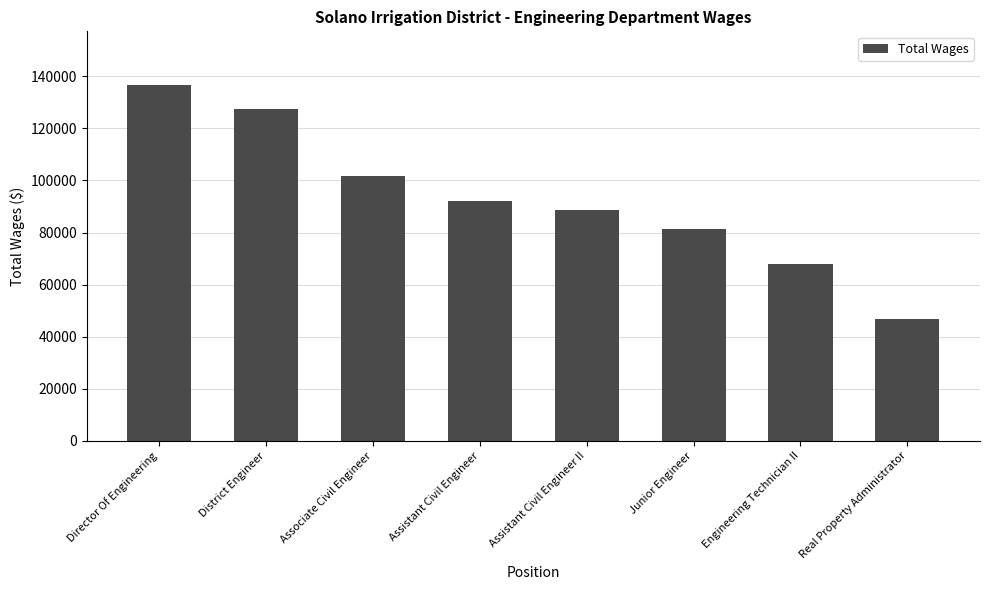

True or false: the data shows 222182 at District Engineer.

False